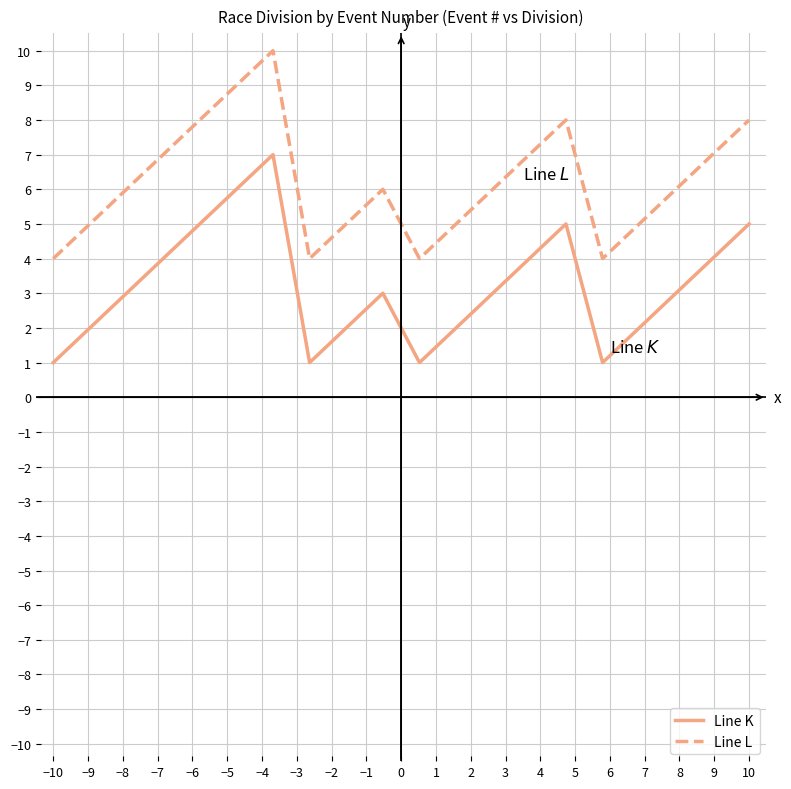

Which series has the largest total across all categories?

Line L